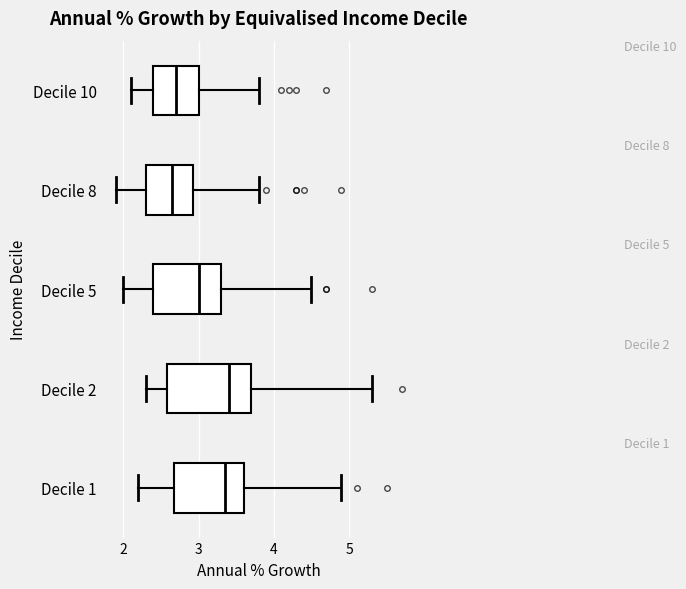

Which box is the widest, from its left edge to its right edge?

Decile 2